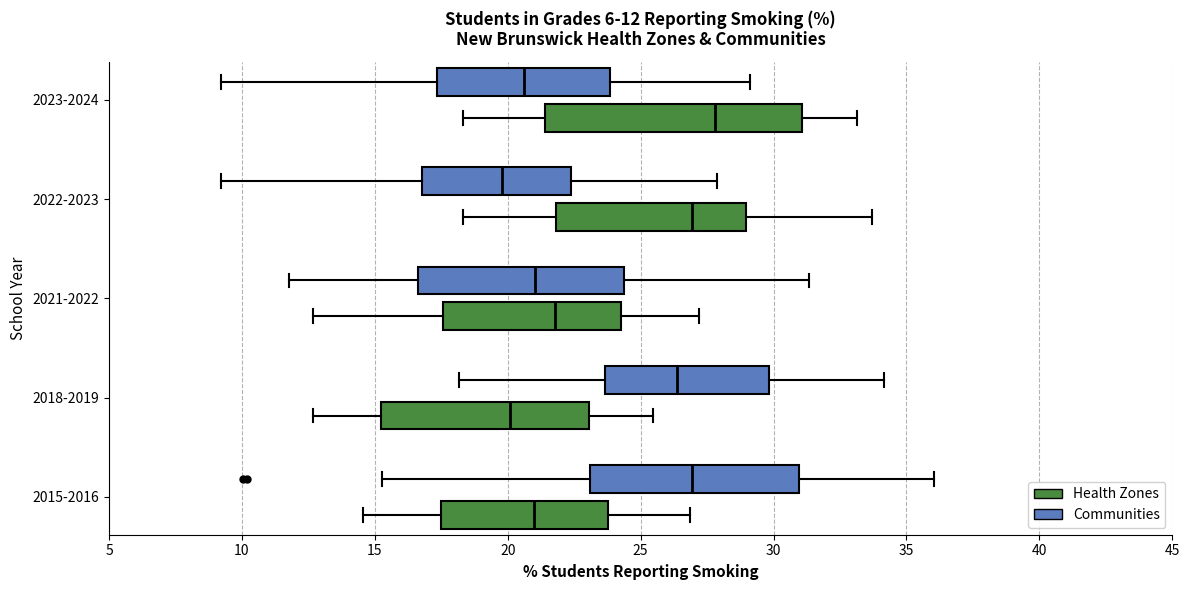

Which box has the furthest to the right median line?

2023-2024 (Health Zones)